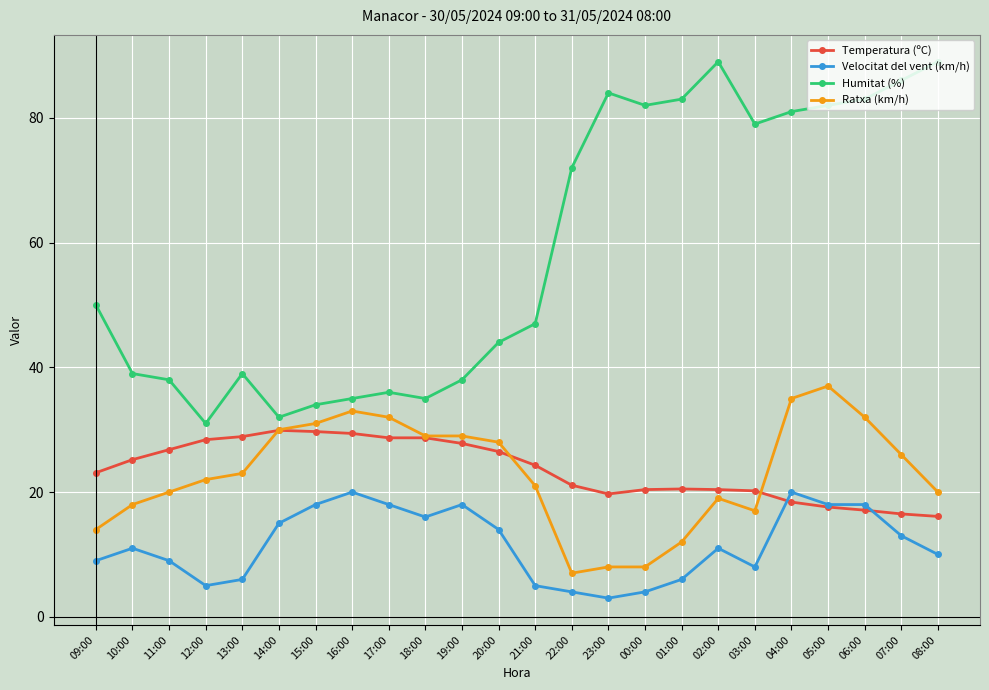

Which series changed the most between 19:00 and 02:00?

Humitat (%)